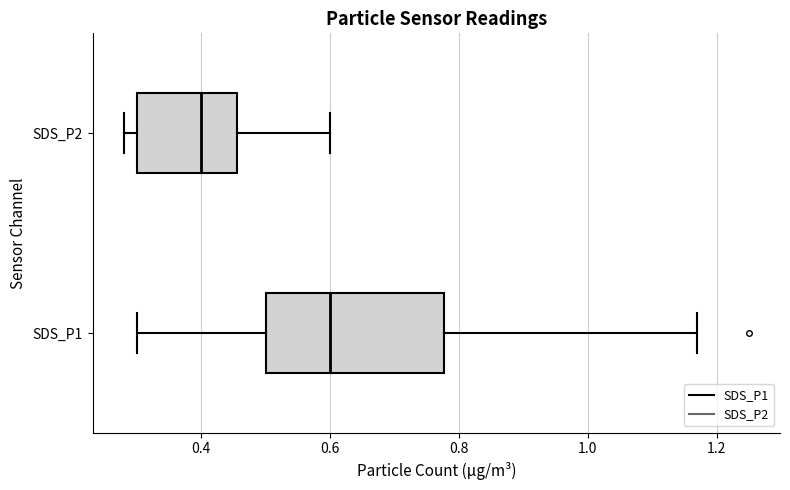

Comparing the boxes themselves (not the whiskers), which one is the widest?

SDS_P1